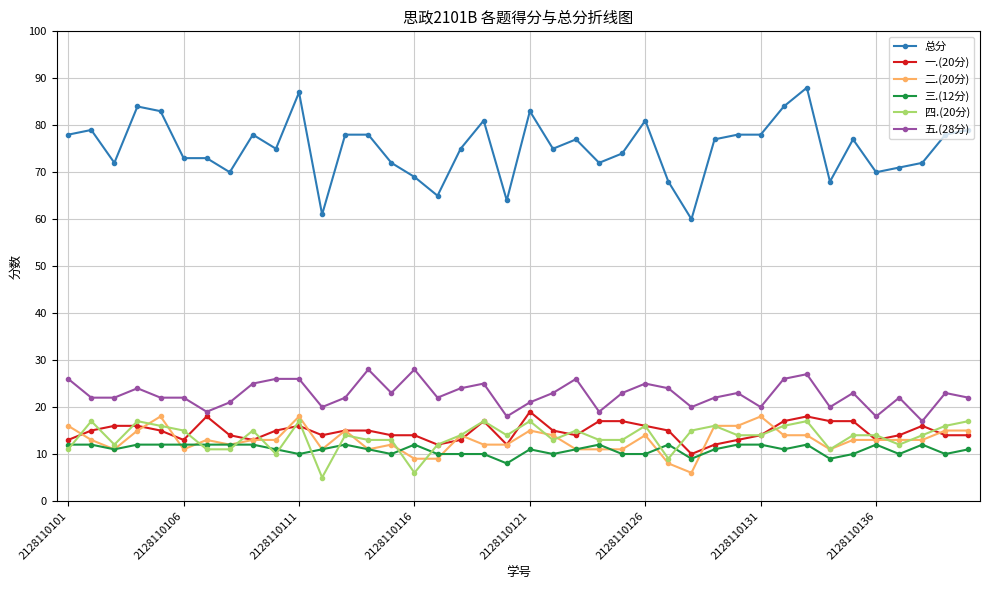

What is the minimum value for 二.(20分)?

6